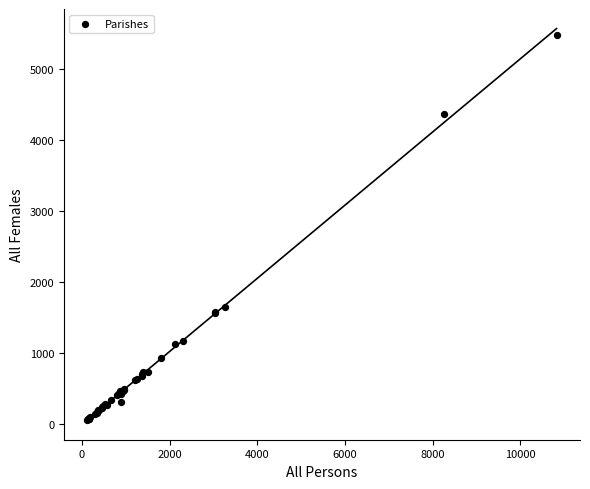

What Y value in the scatter plot is closest to 2773?

1653